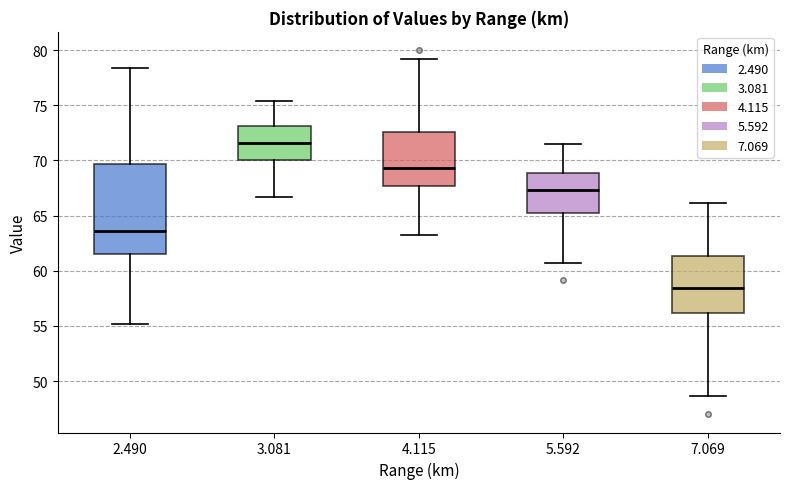

Which box is the tallest, from its lower edge to its upper edge?

2.490